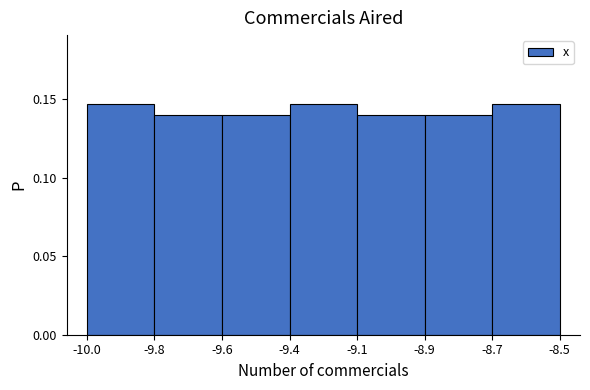

The value at -9.1 is 0.2. True or false?

False